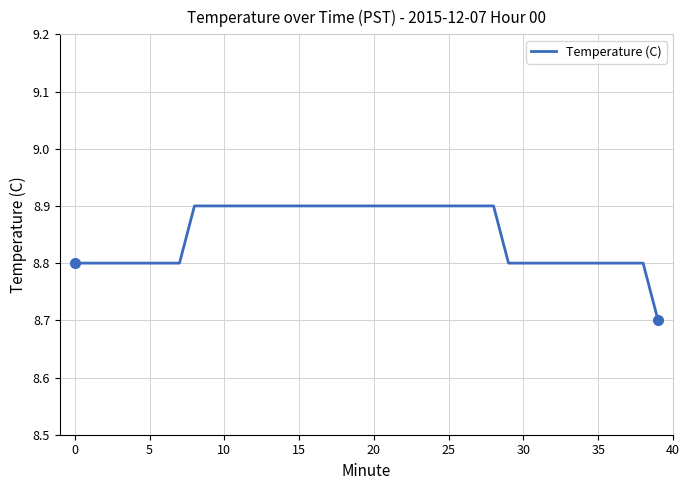

What is the minimum value shown in the chart?

8.7